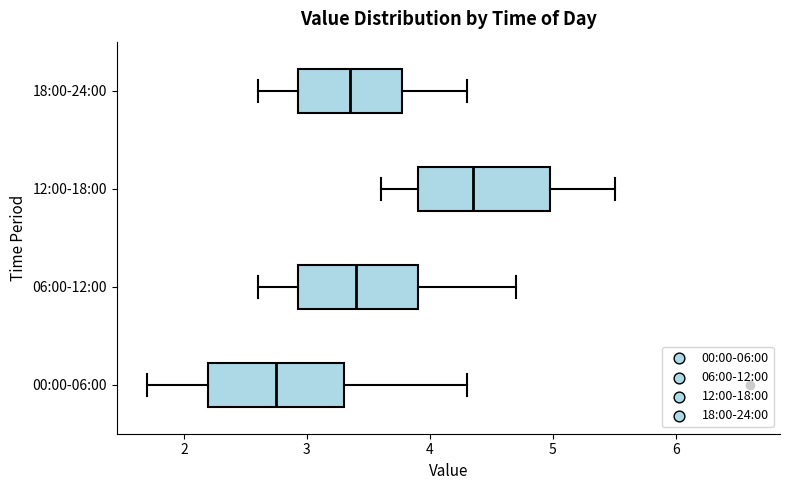

Where does the right whisker of the box for 12:00-18:00 end on the x-axis? The values are not printed on the chart, so give them approximately, as read against the axis.

5.5